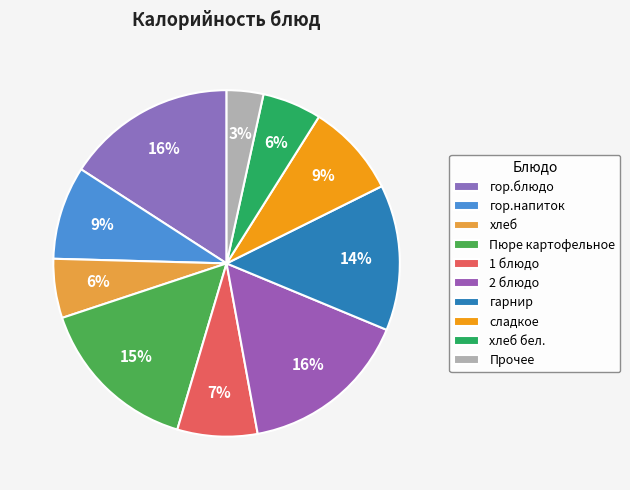

To the nearest percent, what portion does гор.блюдо represent?

16%